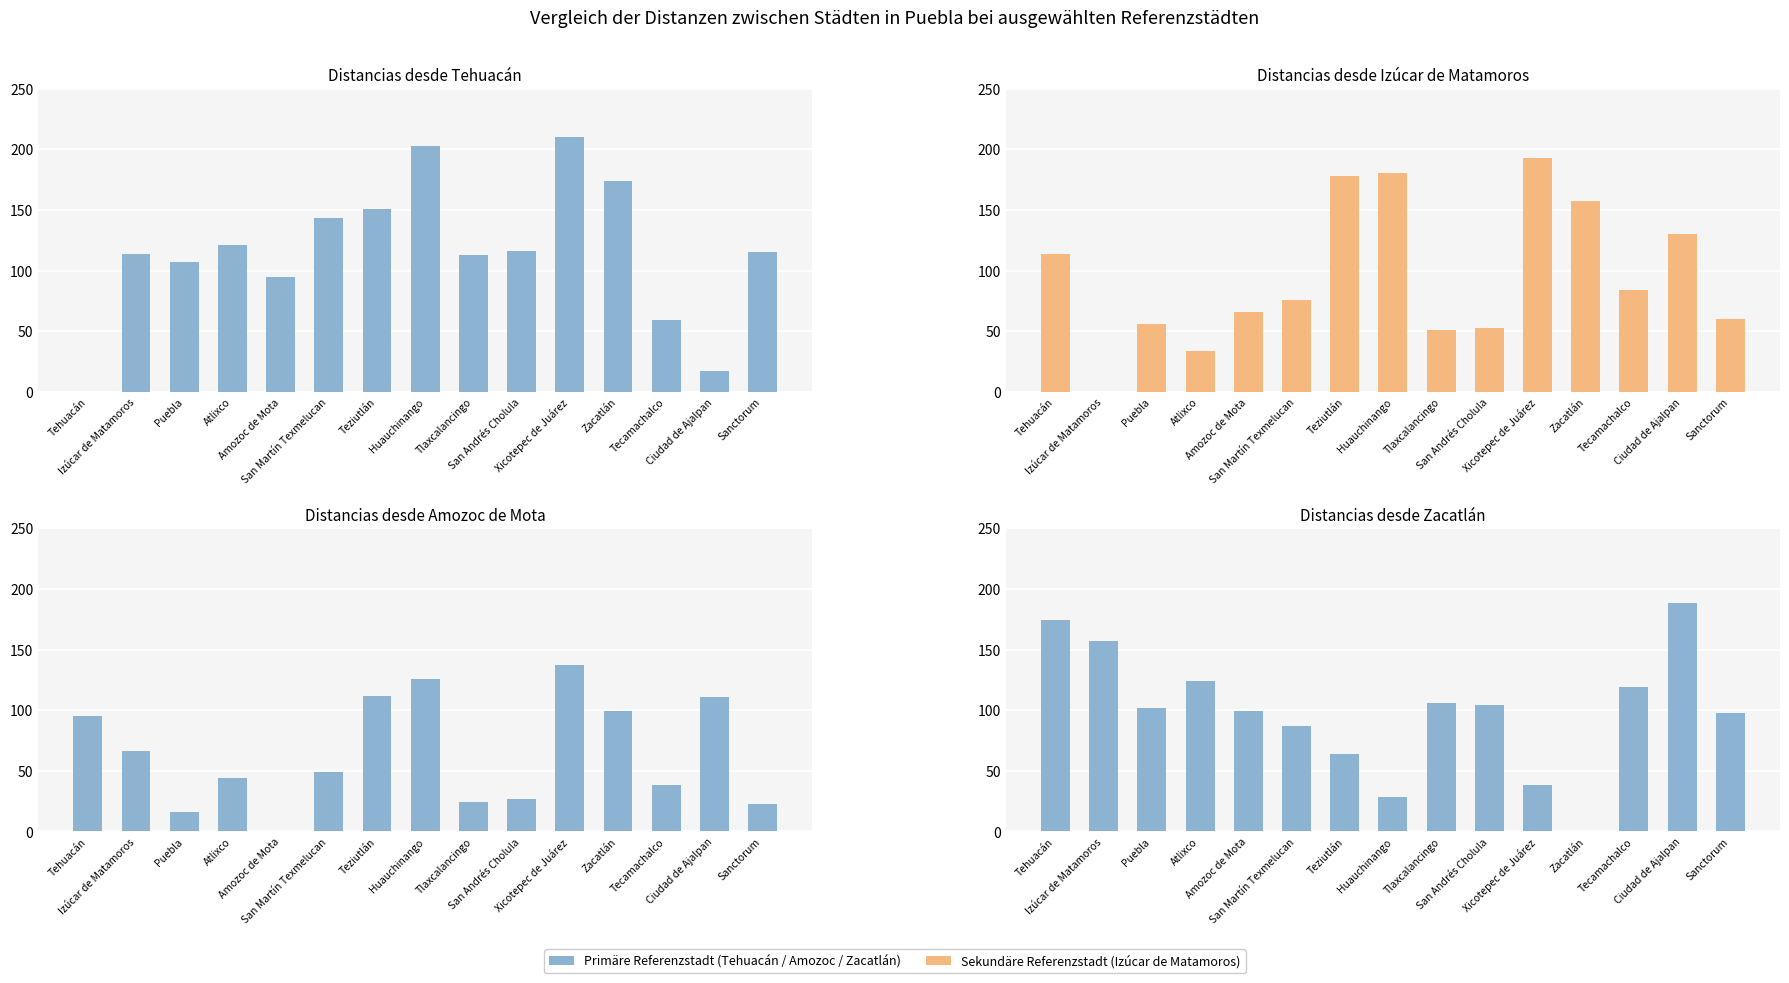

List the labels in order of Tehuacán value, largest first.

Xicotepec de Juárez, Huauchinango, Zacatlán, Teziutlán, San Martín Texmelucan, Atlixco, San Andrés Cholula, Sanctorum, Izúcar de Matamoros, Tlaxcalancingo, Puebla, Amozoc de Mota, Tecamachalco, Ciudad de Ajalpan, Tehuacán